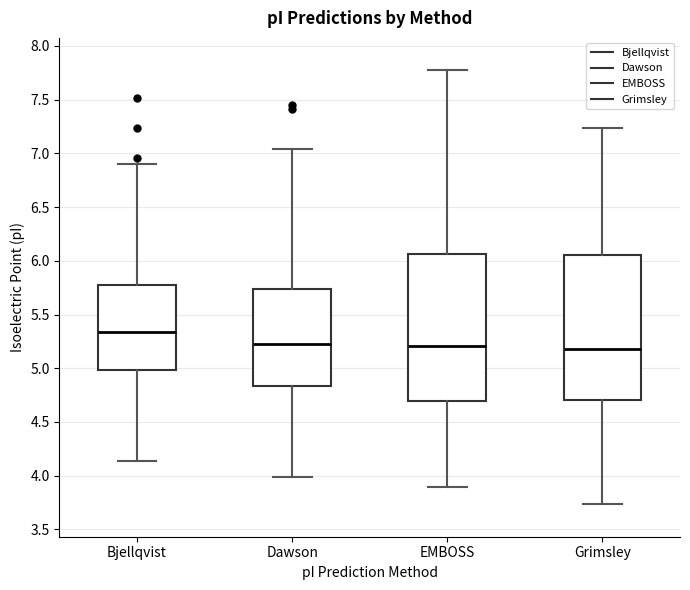

Reading left to right, read every box against the y-axis: the position of its median line, the range the box covers, and the ends of its whiskers. The values are not printed on the chart, so give them approximately, as read against the axis.

Bjellqvist: median 5.35, box 5.00 to 5.75, whiskers 4.15 to 6.90
Dawson: median 5.25, box 4.85 to 5.75, whiskers 4.00 to 7.05
EMBOSS: median 5.20, box 4.70 to 6.05, whiskers 3.90 to 7.80
Grimsley: median 5.20, box 4.70 to 6.05, whiskers 3.75 to 7.25